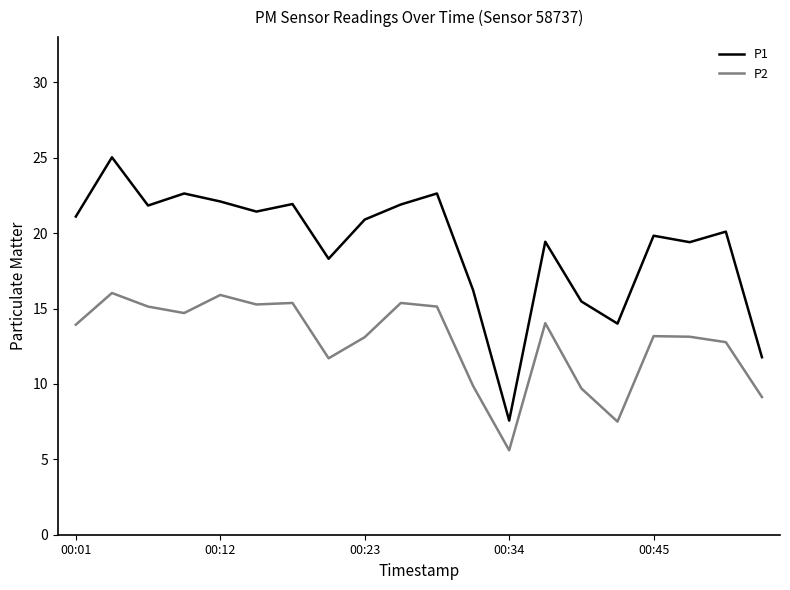

True or false: P2 and P1 cross at least once.

False